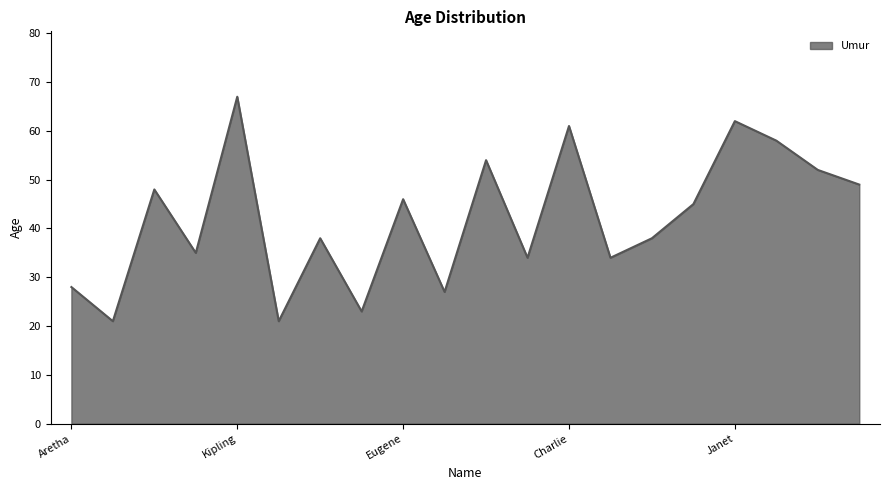

What is the difference between the maximum and minimum values?

46